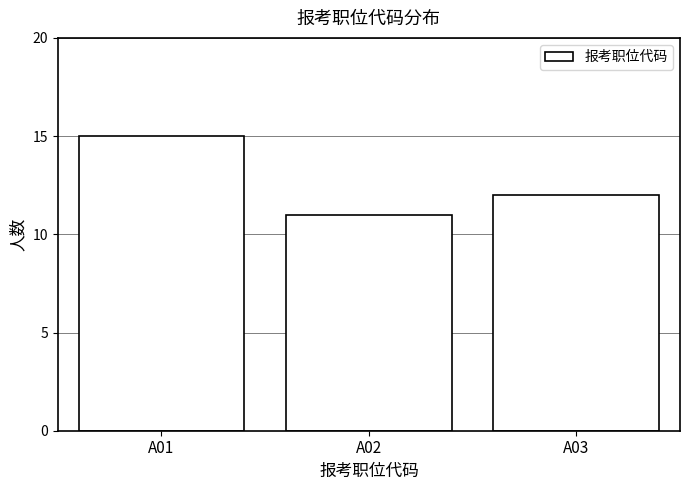

Reading left to right, what are all the values shown in this chart?

15	11	12